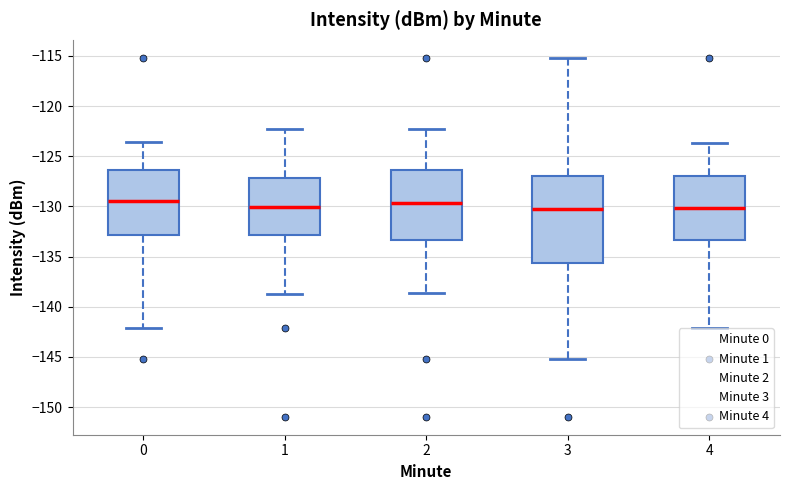

Reading left to right, read every box against the y-axis: the position of its median line, the range the box covers, and the ends of its whiskers. The values are not printed on the chart, so give them approximately, as read against the axis.

0: median -129.5, box -133.0 to -126.5, whiskers -142.0 to -123.5
1: median -130.0, box -133.0 to -127.0, whiskers -138.5 to -122.5
2: median -129.5, box -133.5 to -126.5, whiskers -138.5 to -122.5
3: median -130.0, box -135.5 to -127.0, whiskers -145.0 to -115.0
4: median -130.0, box -133.5 to -127.0, whiskers -142.0 to -123.5